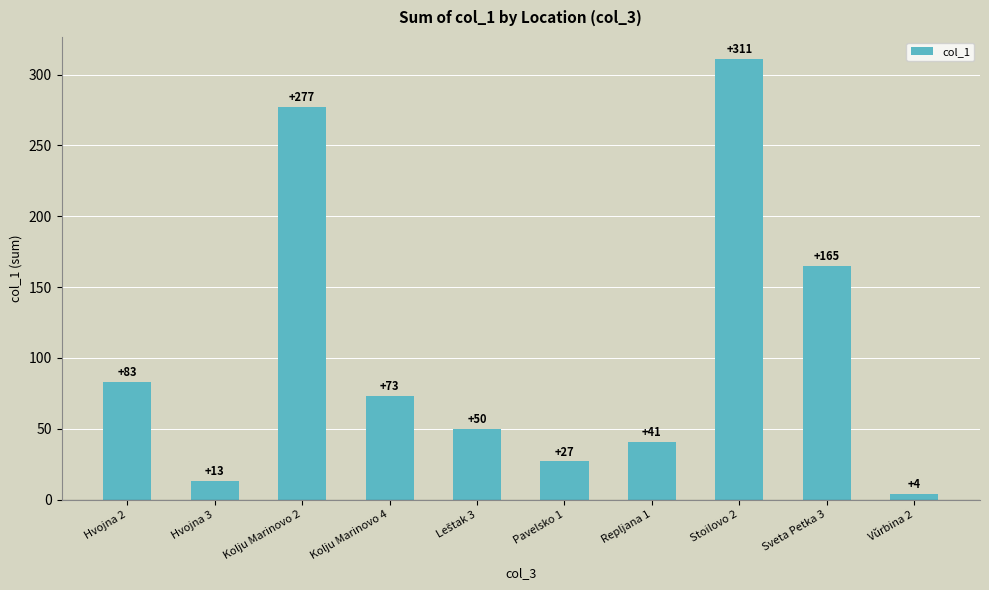

Which category has the highest value across all series?

Stoilovo 2